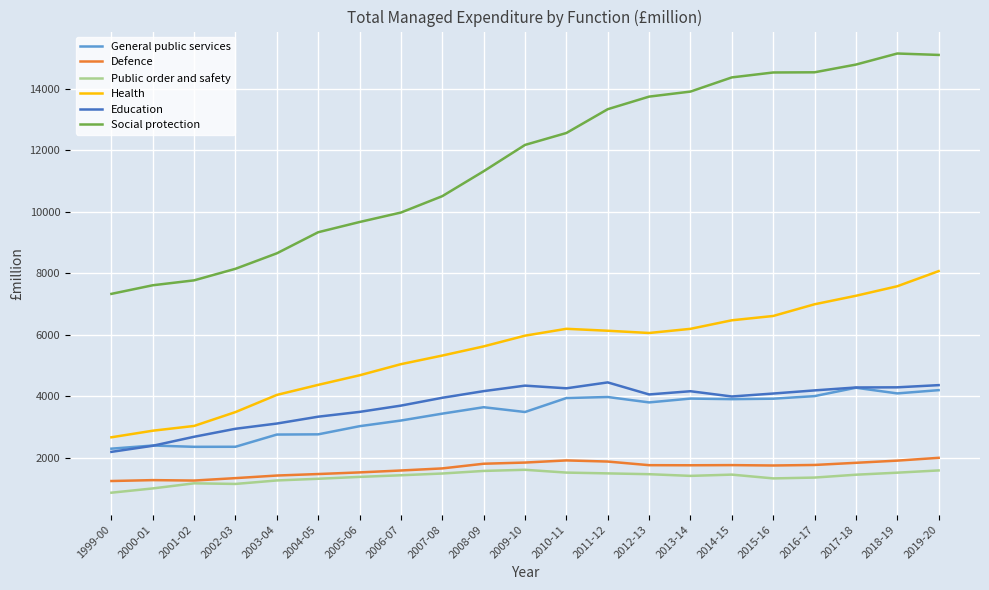

What is the difference between the second highest and minimum values in the Social protection series?

7771